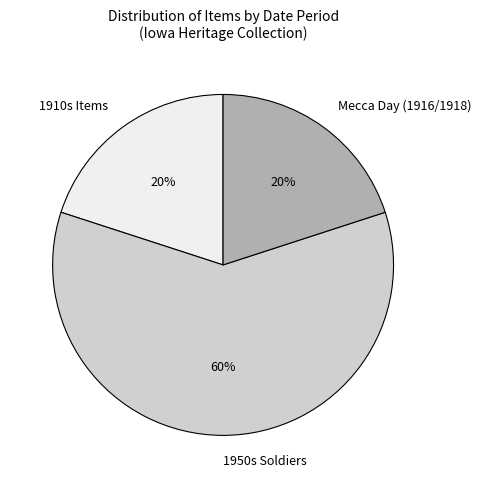

Does 1910s Items represent more than half of the total?

No